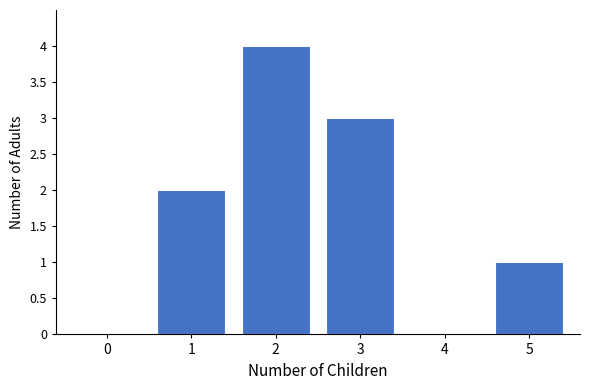

Reading left to right, transcribe all the data shown in this chart.

0=0	1=2	2=4	3=3	4=0	5=1